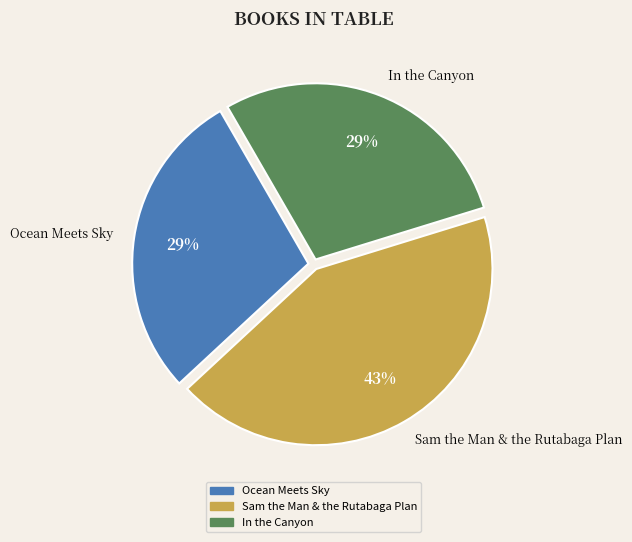

Is the sum of Sam the Man & the Rutabaga Plan and Ocean Meets Sky greater than half?

Yes